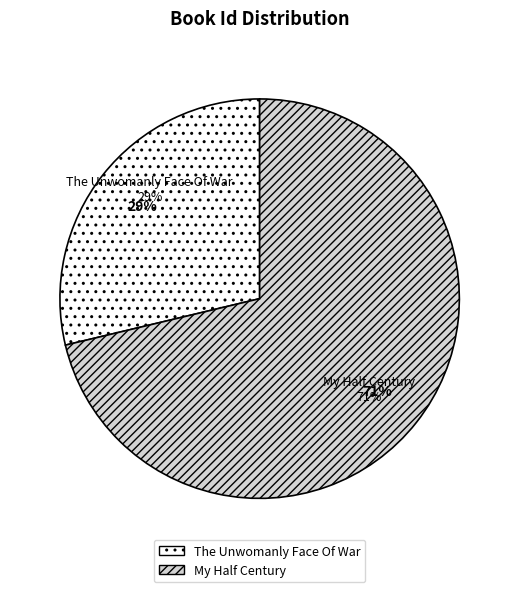

To the nearest percent, what is the difference between the My Half Century and The Unwomanly Face Of War slice percentages?

43%